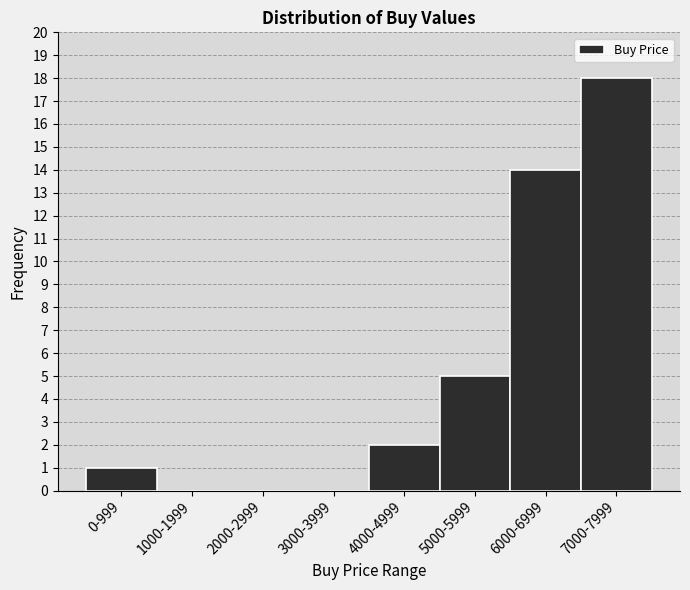

Reading left to right, extract all data points from this chart.

0-999=1	1000-1999=0	2000-2999=0	3000-3999=0	4000-4999=2	5000-5999=5	6000-6999=14	7000-7999=18